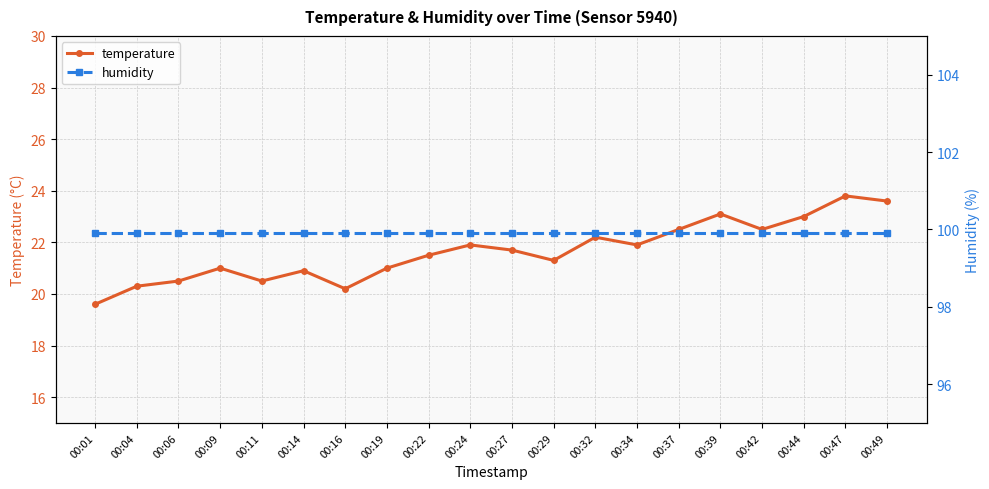

What are all the series names shown in the legend?

temperature, humidity